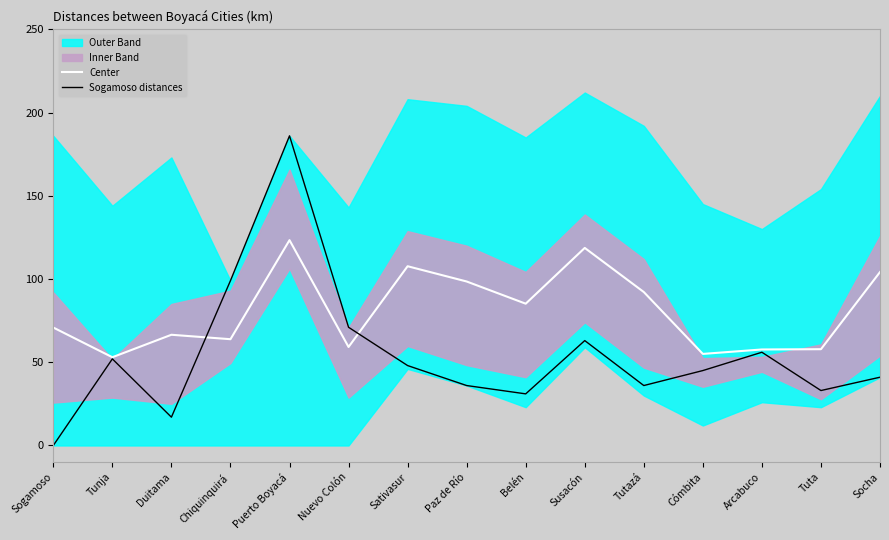

Which series ends up on top after the final intersection of Center and Sogamoso distances?

Center